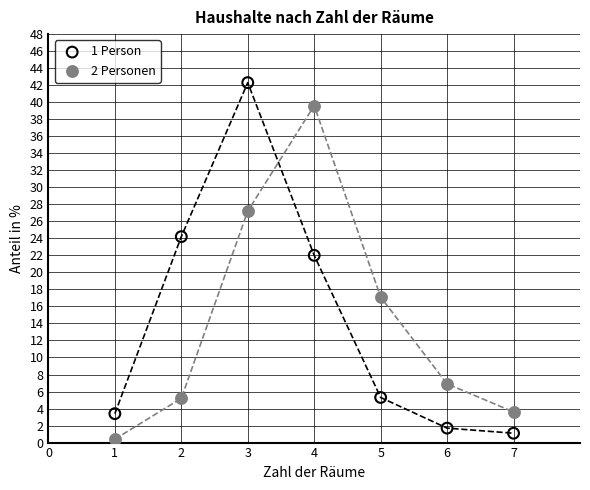

Across all series, what Y value is closest to 21?

22.0